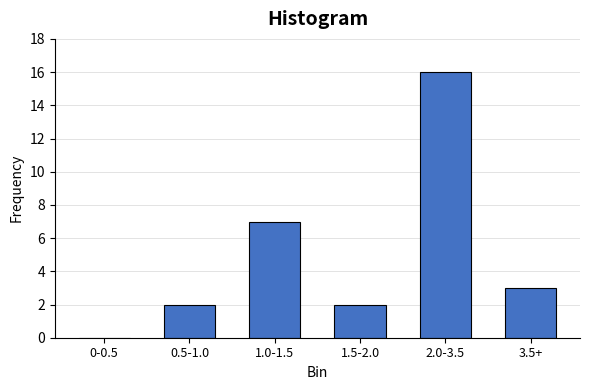

Reading left to right, extract all data points from this chart.

0-0.5=0	0.5-1.0=2	1.0-1.5=7	1.5-2.0=2	2.0-3.5=16	3.5+=3